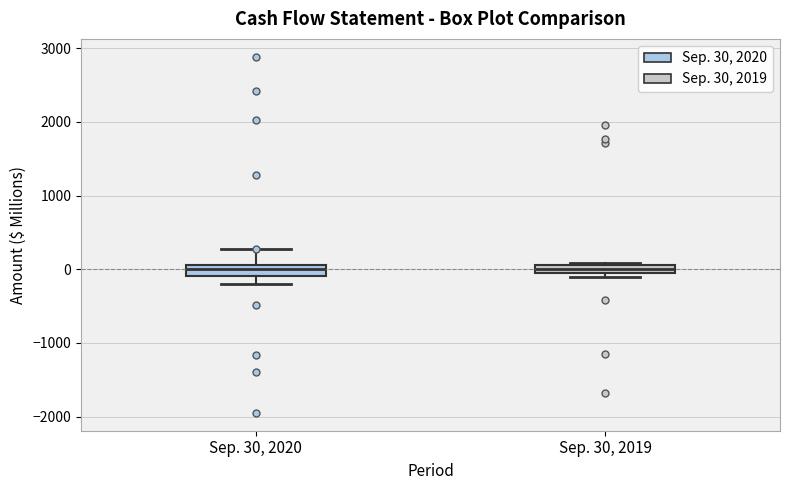

Where does the median line of the box for Sep. 30, 2019 sit on the y-axis? The values are not printed on the chart, so give them approximately, as read against the axis.

0